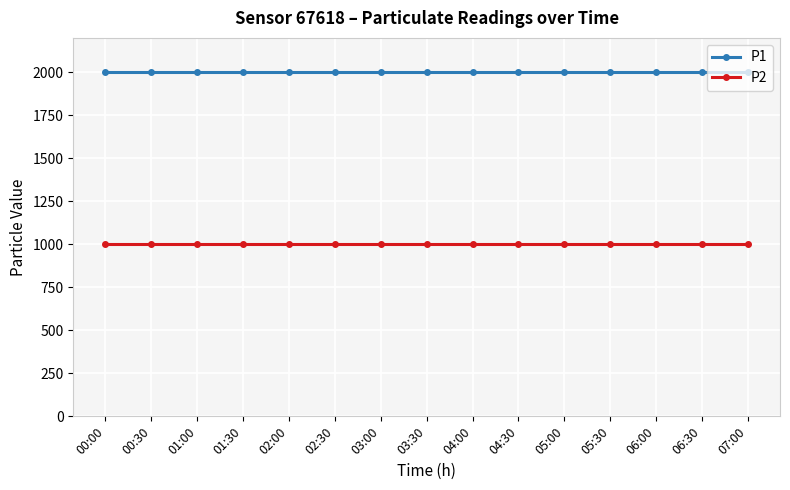

What is the greatest value displayed?

1999.9